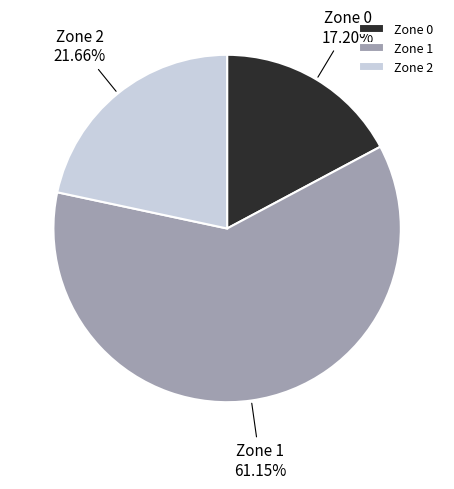

To the nearest percent, what is the difference between the Zone 0 and Zone 1 slice percentages?

44%